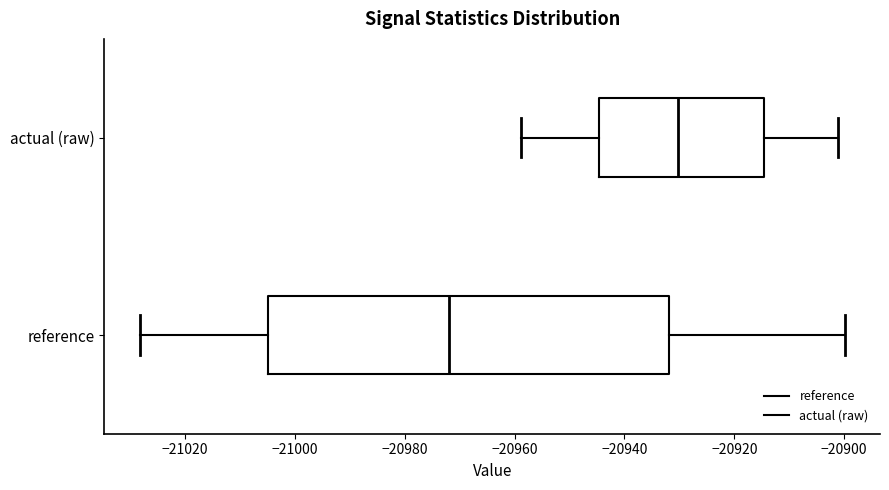

Where does the left whisker of the box for actual (raw) end on the x-axis? The values are not printed on the chart, so give them approximately, as read against the axis.

-20958